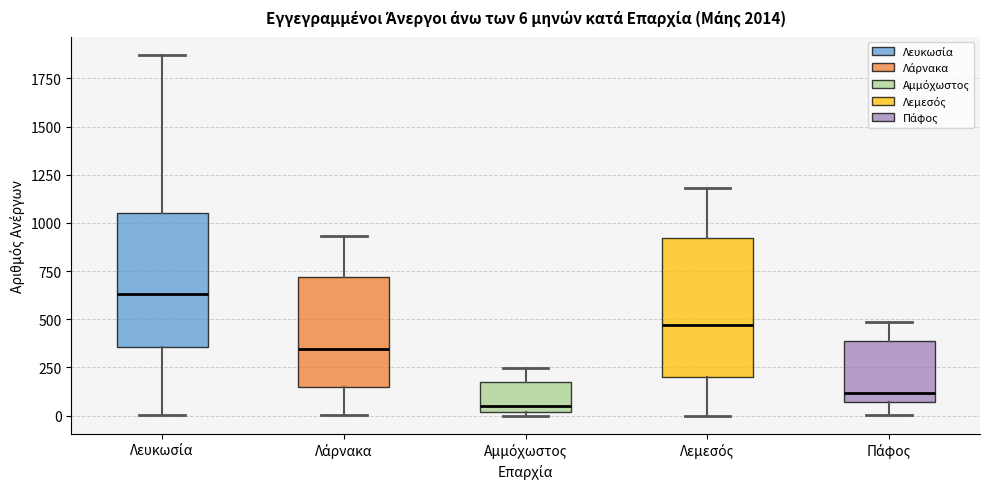

Which box has the lowest median line?

Αμμόχωστος